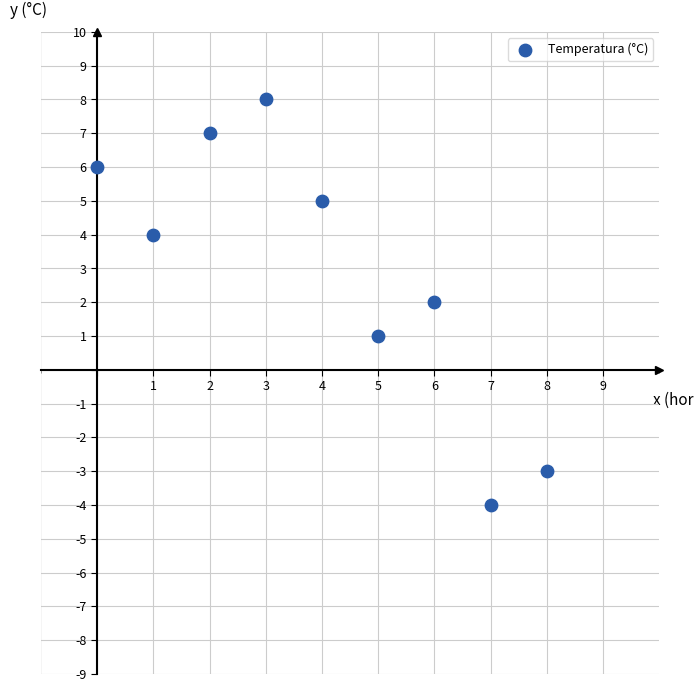

What is the range of Y values (max minus min)?

12